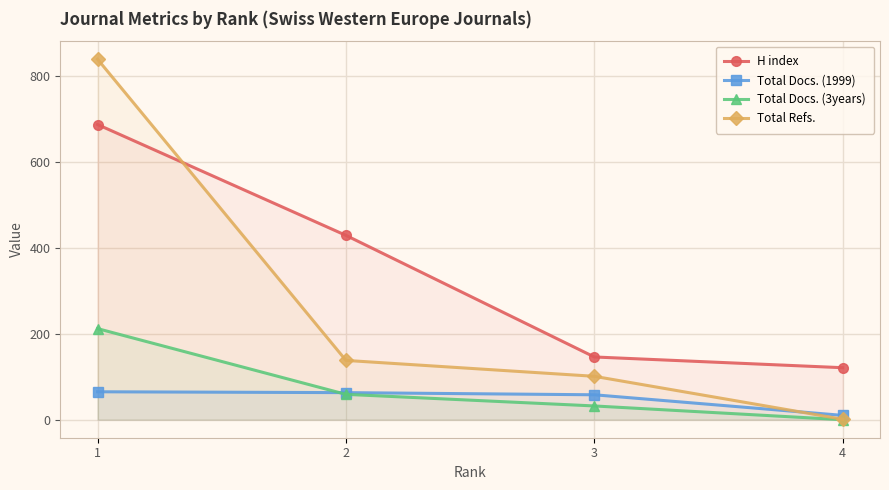

Which series has the largest total across all categories?

H index